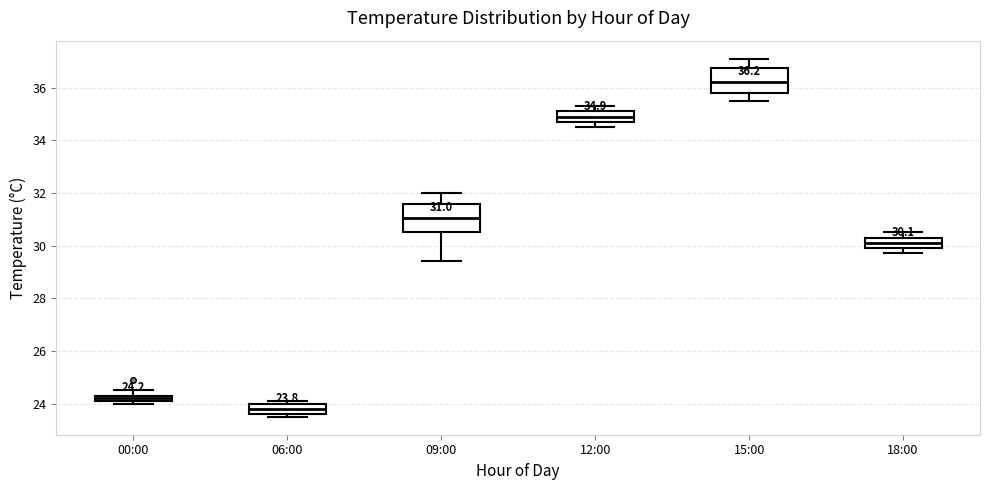

Which box's median line is the lowest?

06:00